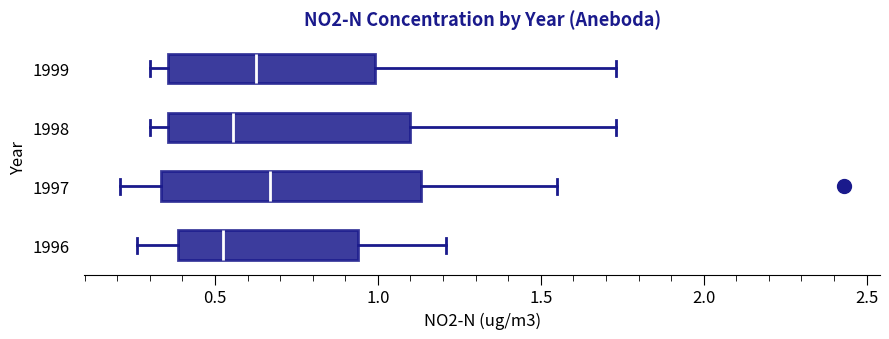

Where is the right edge of the box at y = 1999 on the x-axis? The values are not printed on the chart, so give them approximately, as read against the axis.

1.00